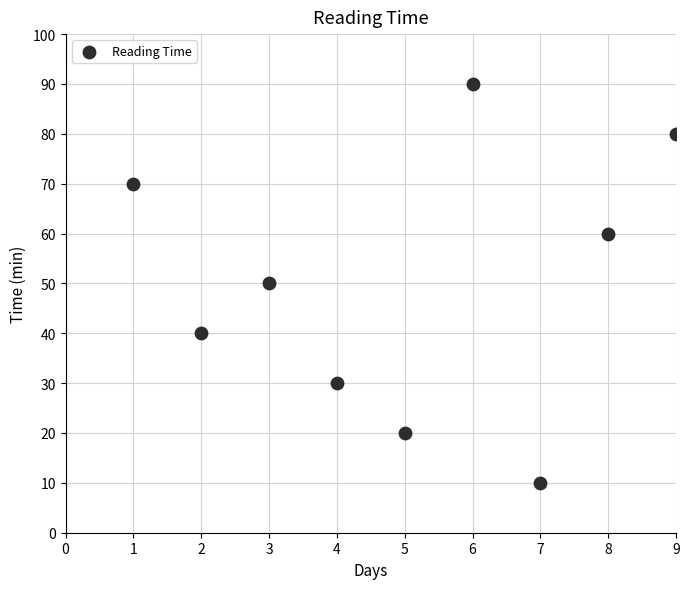

What is the range of Y values (max minus min)?

80